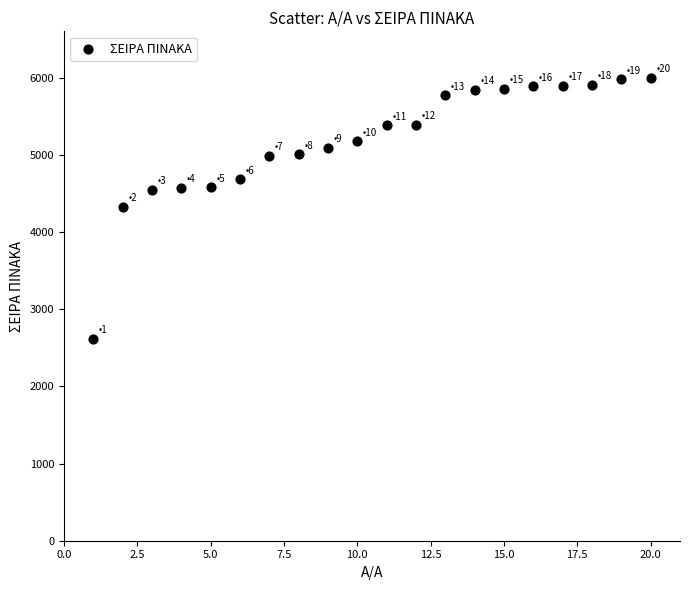

What is the range of X values (max minus min)?

19